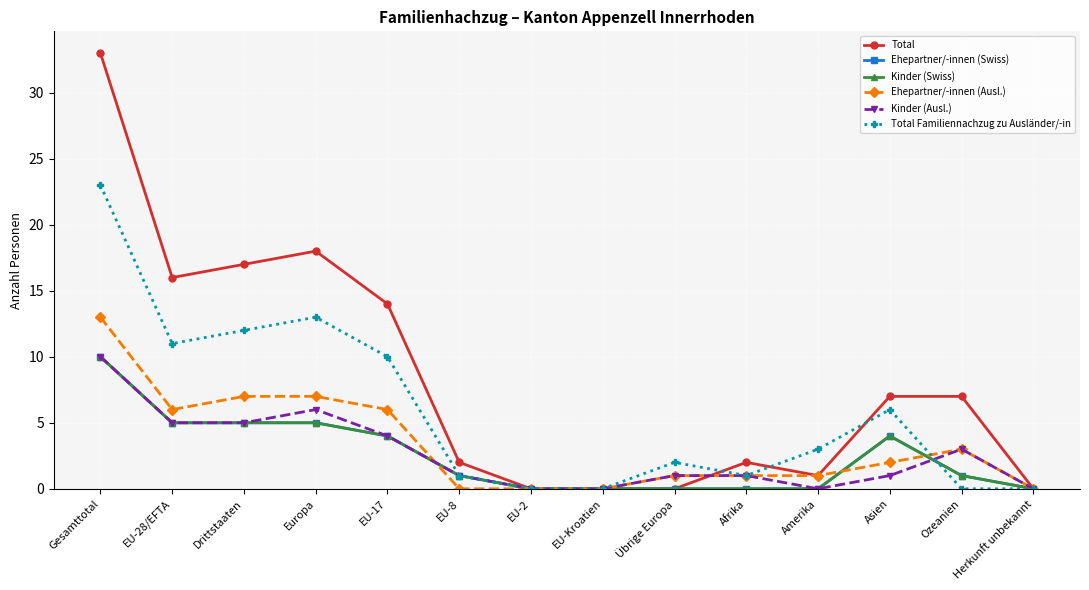

What is the maximum value shown in the chart?

33